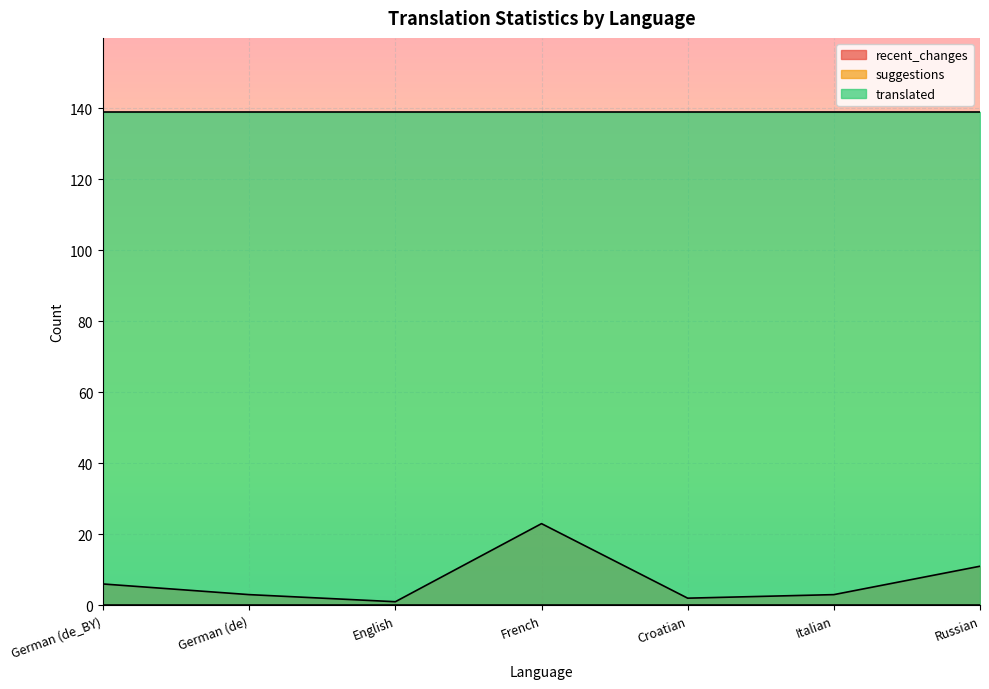

What is the maximum value for translated?

139